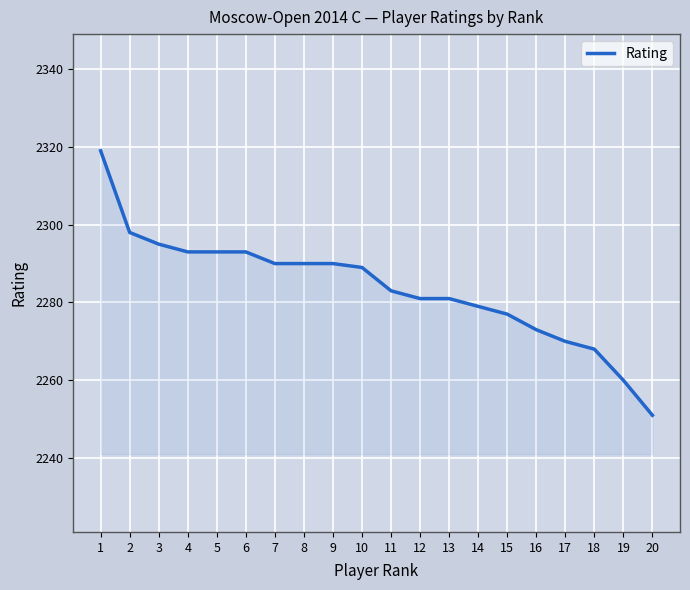

What is the ratio of the value at 1 to the value at 11?

1.0